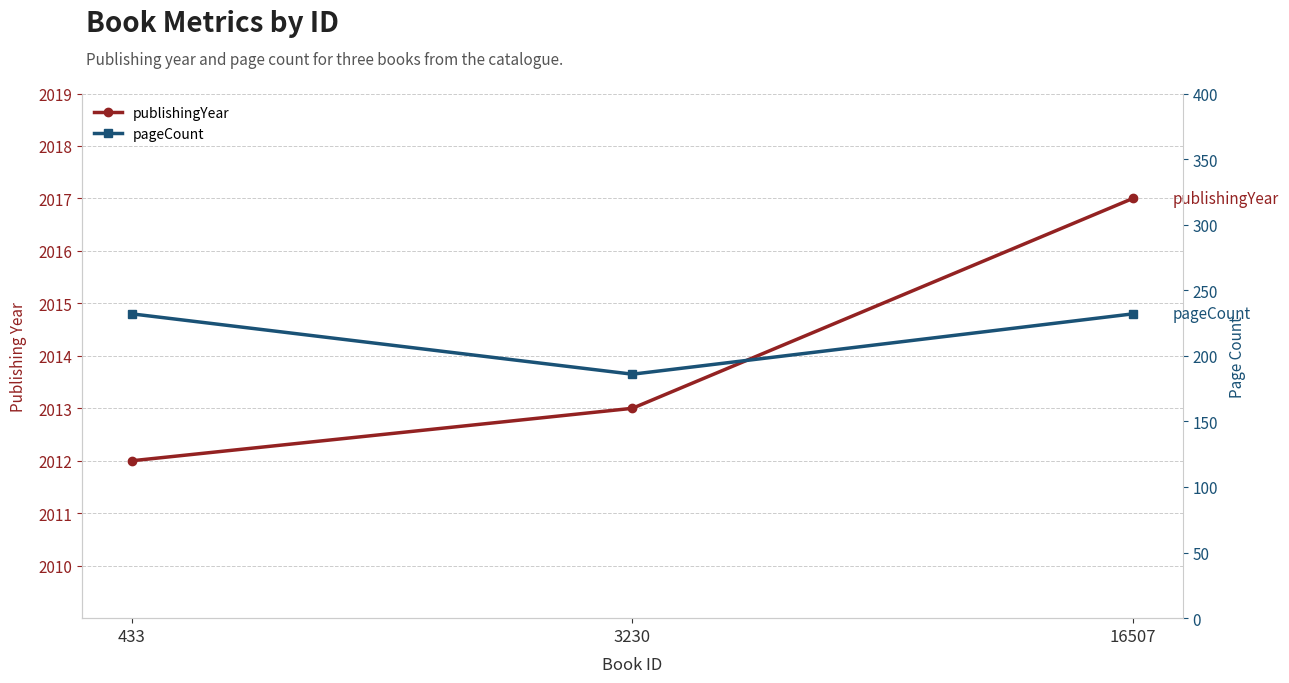

Where is pageCount nearest to the value 209?

433